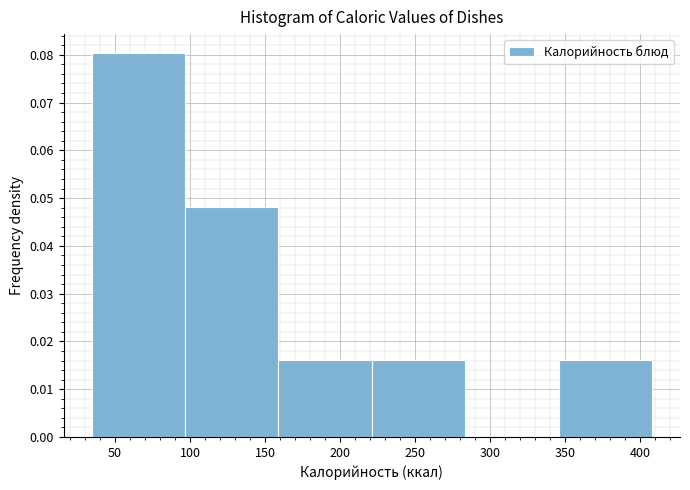

How tall is the bar that spans 220 to 285 on the x-axis? Neither the bar edges nor the heights are printed on the chart, so give them approximately, as read against the axes.

0.016